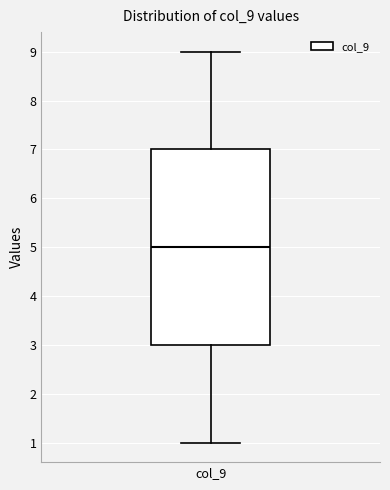

Where does the median line of the box for col_9 sit on the y-axis? The values are not printed on the chart, so give them approximately, as read against the axis.

5